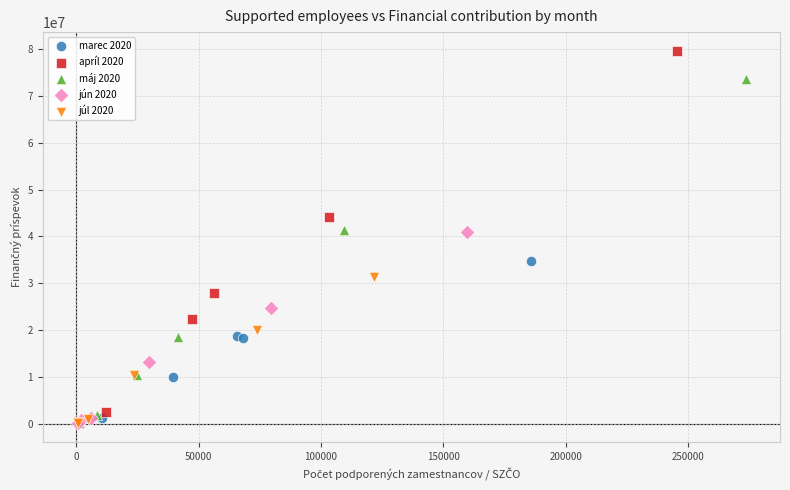

Which series has the widest spread of Y values?

apríl 2020